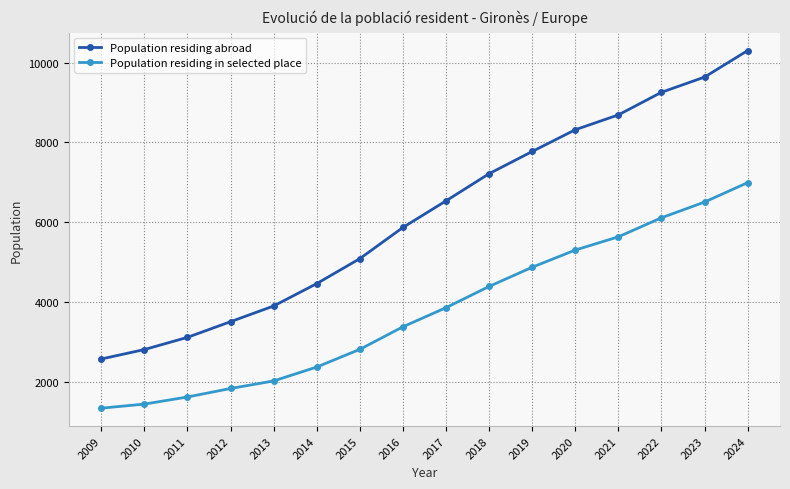

Is it true that Population residing abroad equals 6691 at 2013?

False